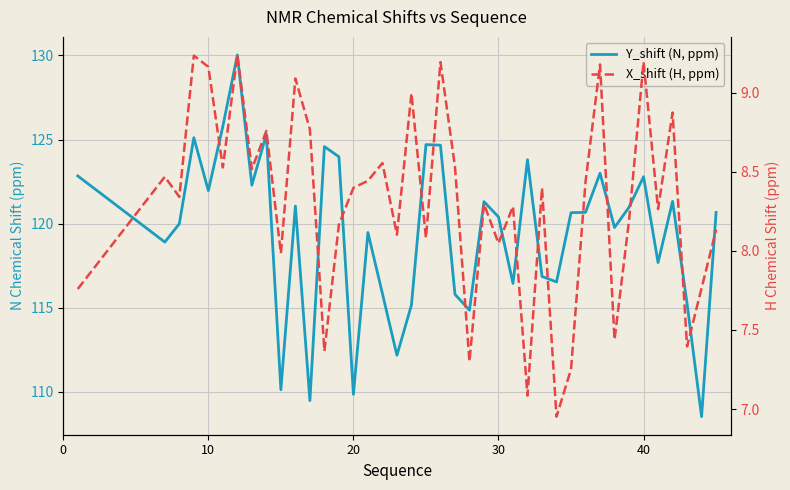

Count the number of data series in this chart.

2